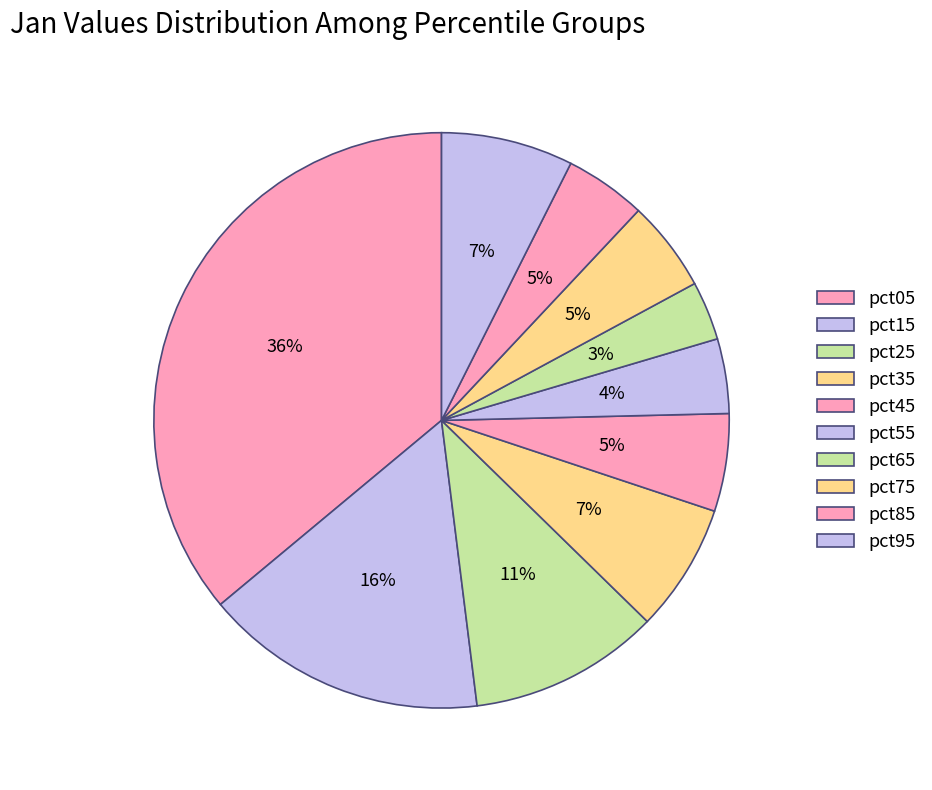

True or false: pct95 accounts for 7% of the total.

True